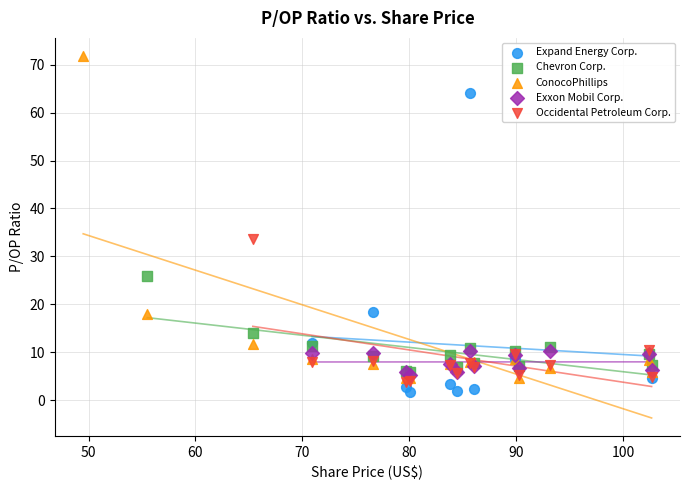

Which series reaches the maximum Y coordinate?

ConocoPhillips